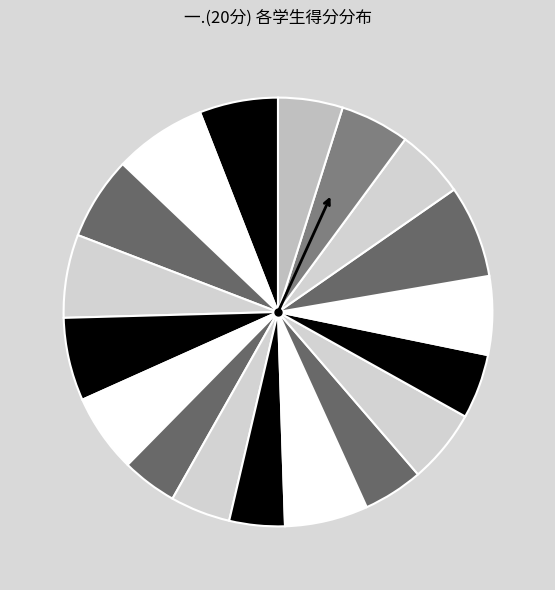

Which slice is the largest?

张天雨